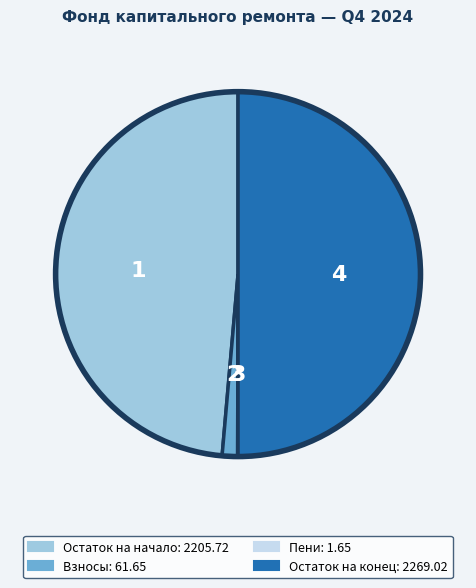

How many segments does this pie chart have?

4